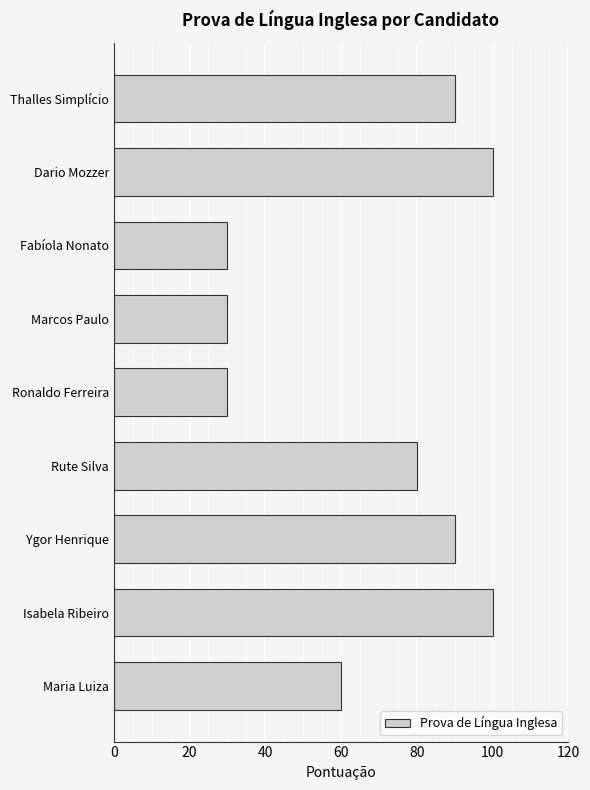

What value does the data have at Thalles Simplício?

90